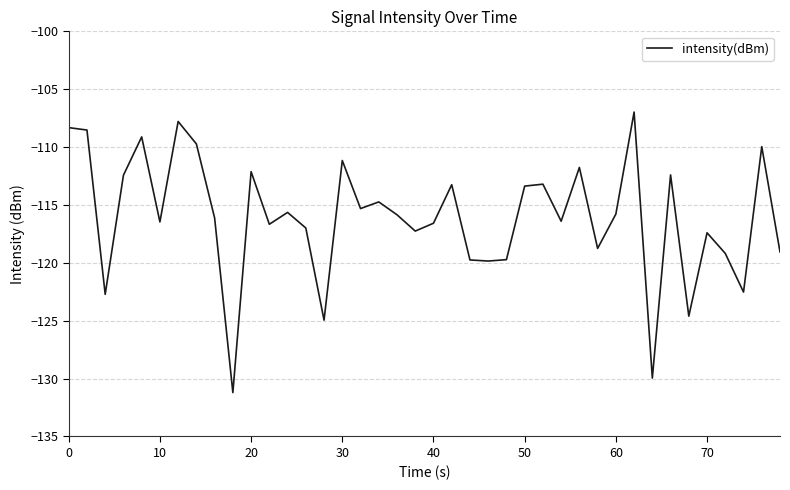

What is the maximum value shown in the chart?

-107.0